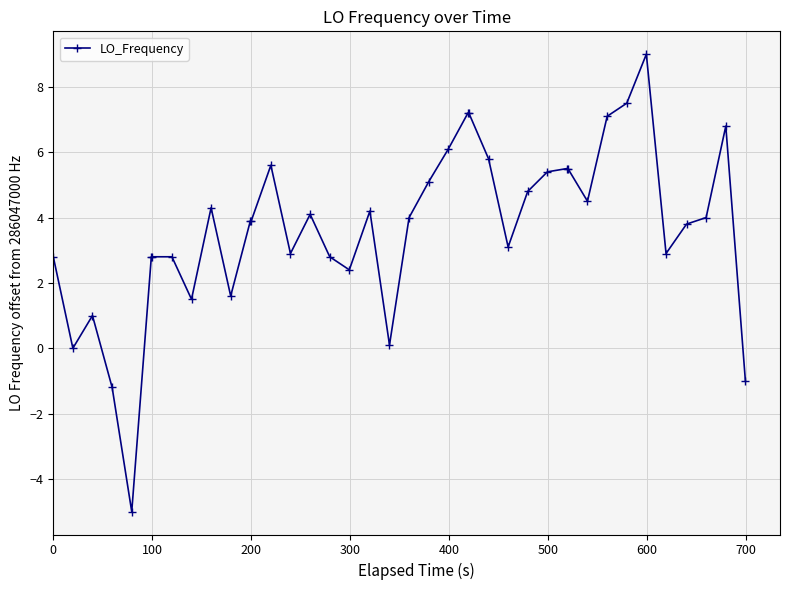

What is the difference between the maximum and minimum values?

14.0